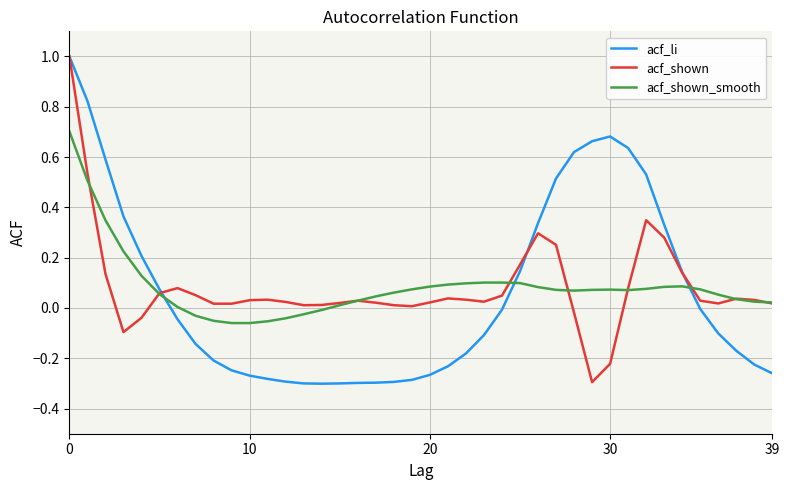

What is the greatest value displayed?

1.0